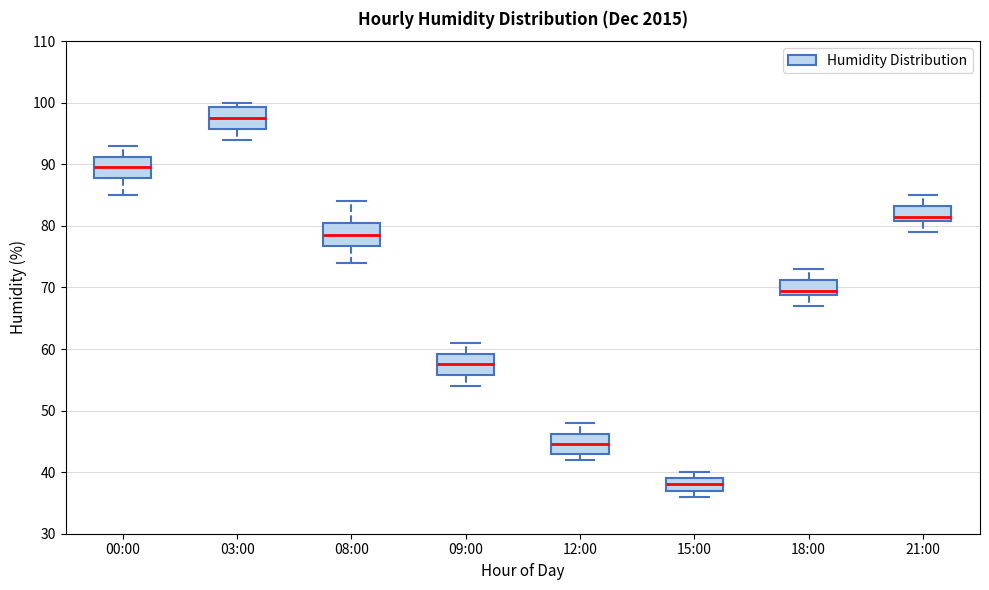

Reading left to right, read every box against the y-axis: the position of its median line, the range the box covers, and the ends of its whiskers. The values are not printed on the chart, so give them approximately, as read against the axis.

00:00: median 90, box 88 to 91, whiskers 85 to 93
03:00: median 98, box 96 to 99, whiskers 94 to 100
08:00: median 79, box 77 to 81, whiskers 74 to 84
09:00: median 58, box 56 to 59, whiskers 54 to 61
12:00: median 45, box 43 to 46, whiskers 42 to 48
15:00: median 38, box 37 to 39, whiskers 36 to 40
18:00: median 70, box 69 to 71, whiskers 67 to 73
21:00: median 82, box 81 to 83, whiskers 79 to 85